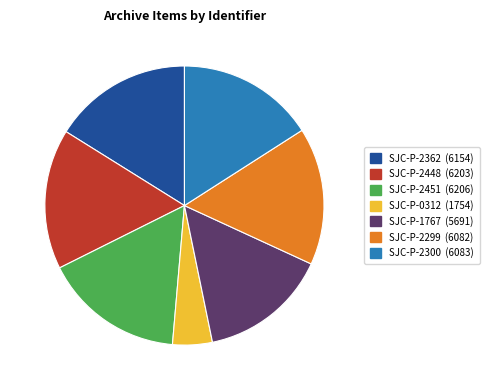

How many slices are in this pie chart?

7